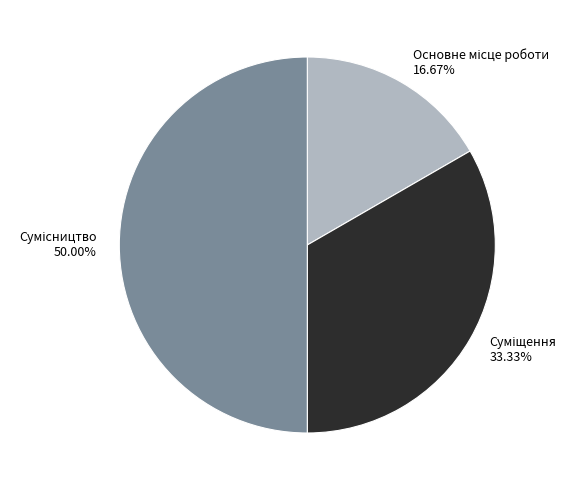

The Сумісництво slice represents 41% of the pie. True or false?

False